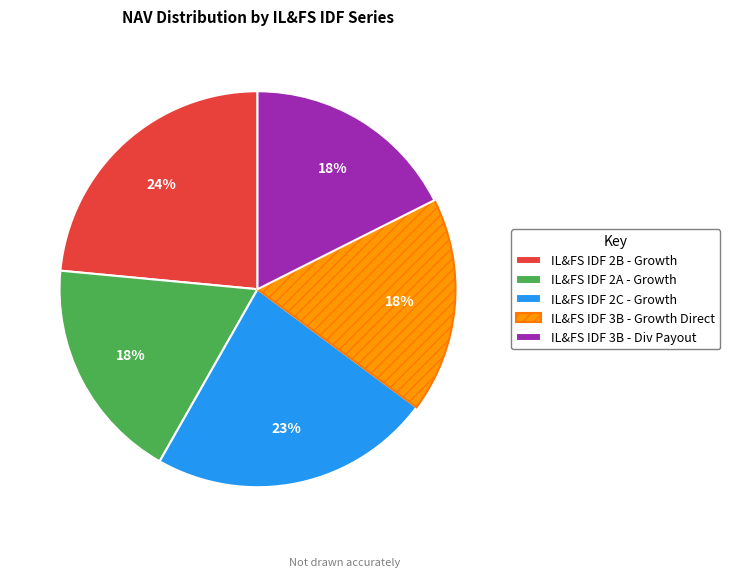

True or false: IL&FS IDF 2B - Growth accounts for 24% of the total.

True